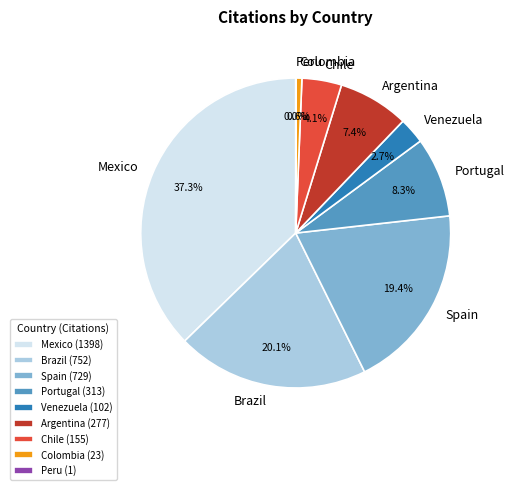

What percentage is NOT represented by Portugal?

91.7%